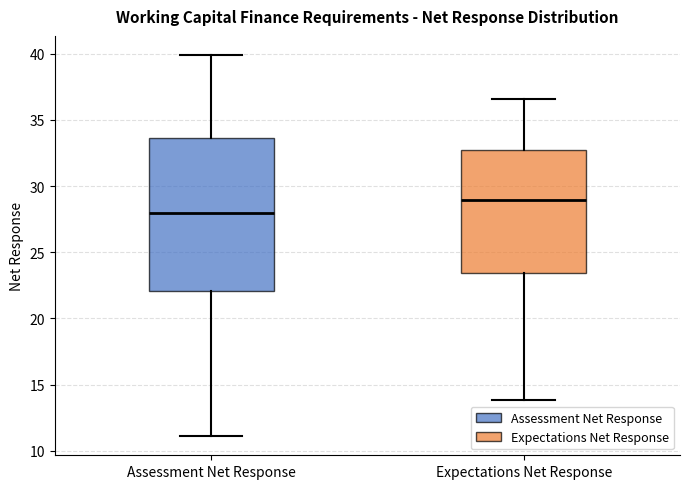

Comparing the boxes themselves (not the whiskers), which one is the tallest?

Assessment Net Response